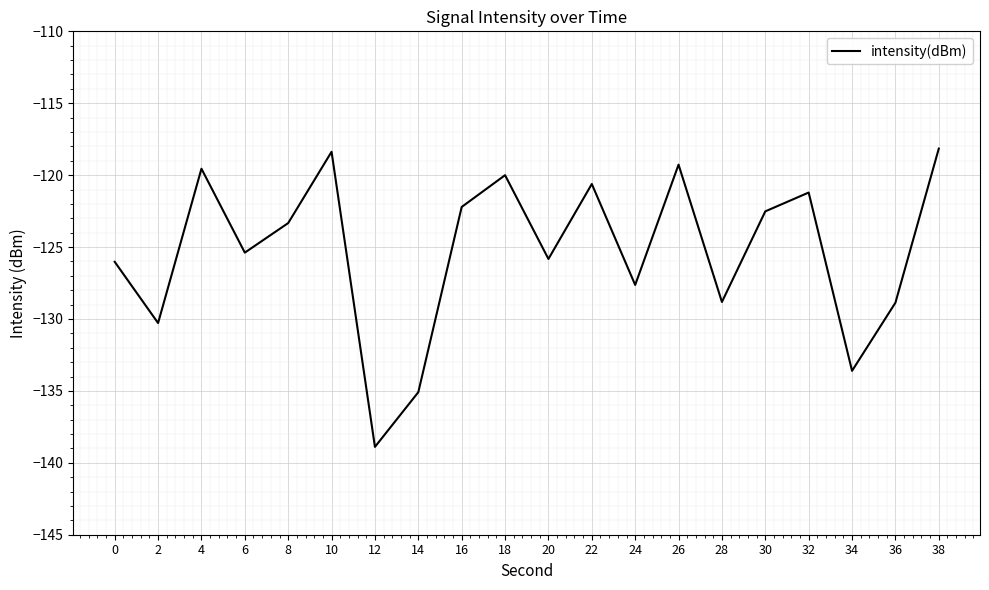

True or false: the data shows -166.2 at 24.

False